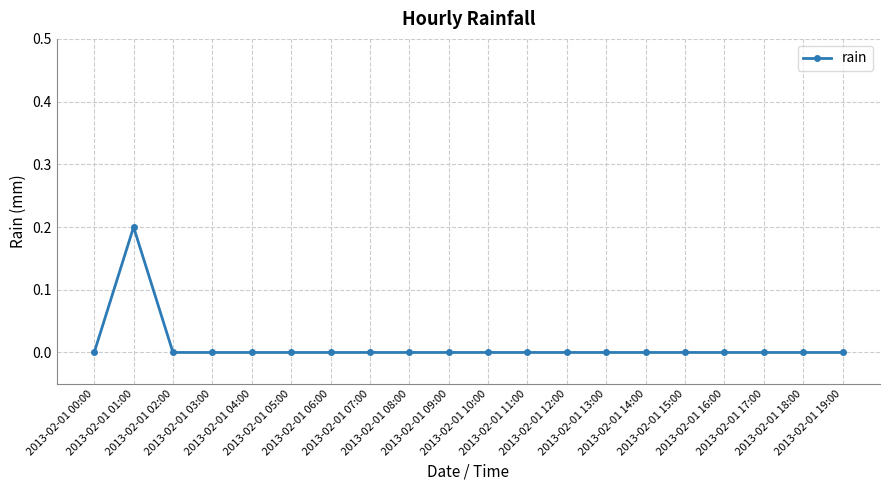

How many data points does each series have?

20